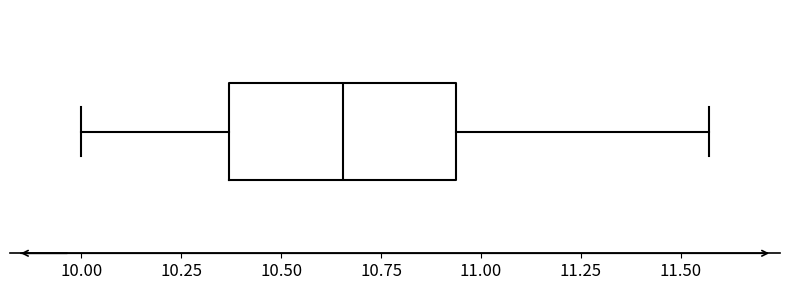

Read this box plot against the x-axis: the position of the median line, the range covered by the box, and the ends of both whiskers. The values are not printed on the chart, so give them approximately, as read against the axis.

median 10.65, box 10.35 to 10.95, whiskers 10.00 to 11.55